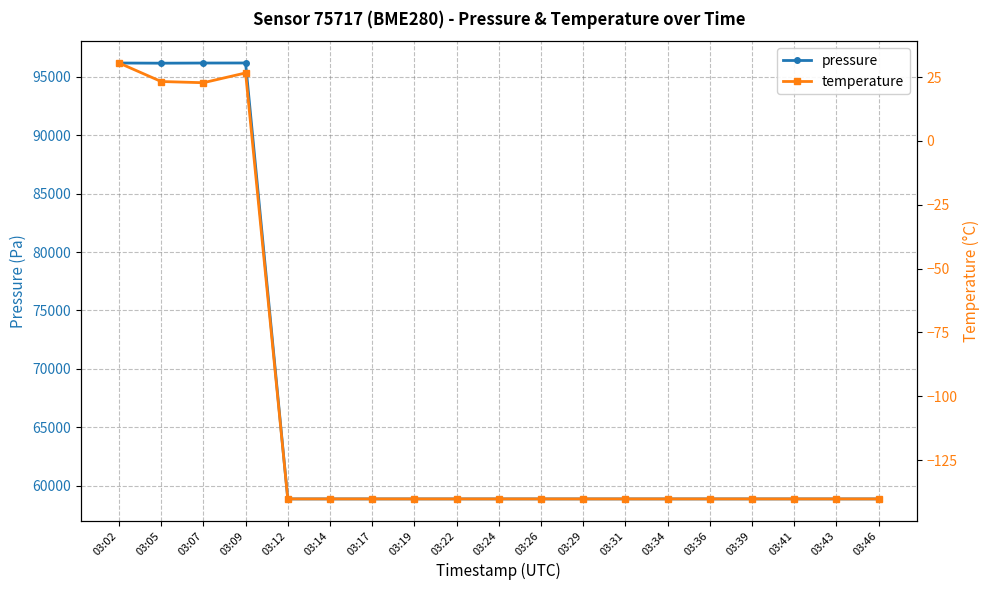

Reading right to left, extract all data points from this chart.

pressure: 03:46=58865.8	03:43=58865.8	03:41=58865.8	03:39=58865.8	03:36=58865.8	03:34=58865.8	03:31=58865.8	03:29=58865.8	03:26=58865.8	03:24=58865.8	03:22=58865.8	03:19=58865.8	03:17=58865.8	03:14=58865.8	03:12=58865.8	03:09=96193.7	03:07=96188.7	03:05=96175.6	03:02=96190.9
temperature: 03:46=-140.2	03:43=-140.2	03:41=-140.2	03:39=-140.2	03:36=-140.2	03:34=-140.2	03:31=-140.2	03:29=-140.2	03:26=-140.2	03:24=-140.2	03:22=-140.2	03:19=-140.2	03:17=-140.2	03:14=-140.2	03:12=-140.2	03:09=26.6	03:07=22.8	03:05=23.3	03:02=30.5